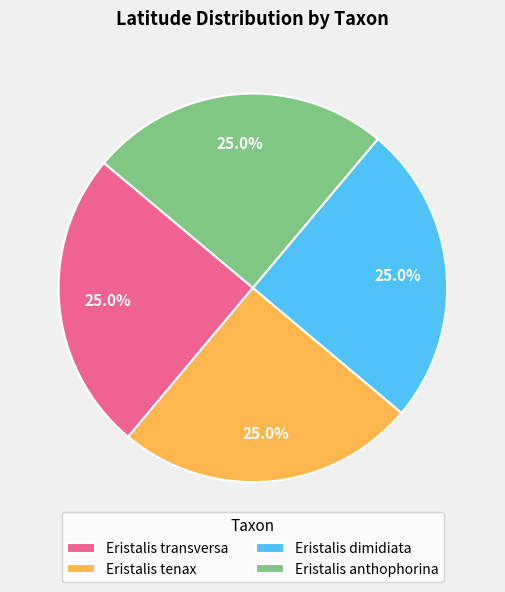

What is the ratio of the value at Eristalis transversa to the value at Eristalis tenax?

1.0